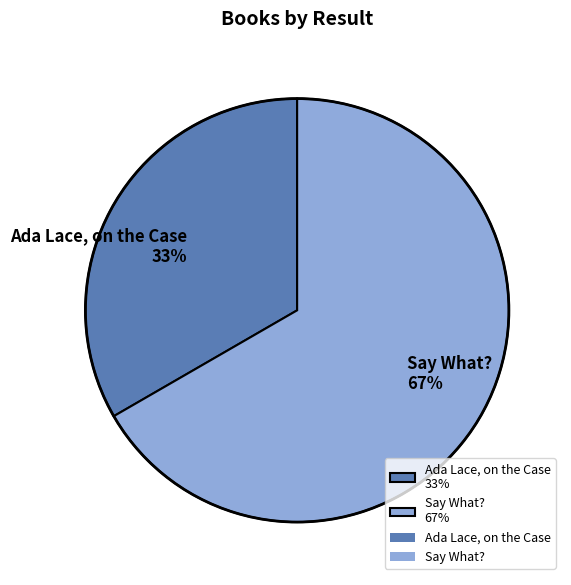

What percentage is the Ada Lace, on the Case slice, to the nearest percent?

33%